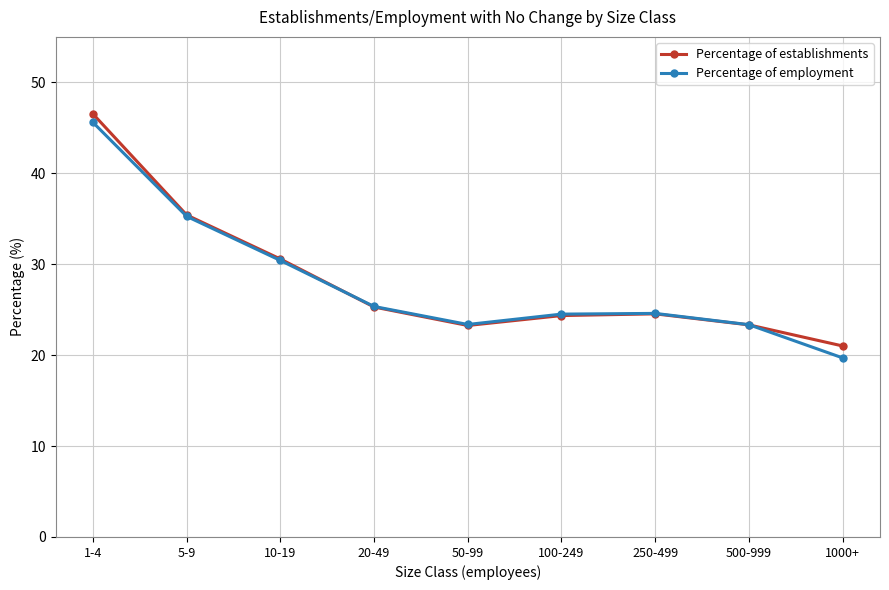

At which category is the sum across all series the highest?

1-4